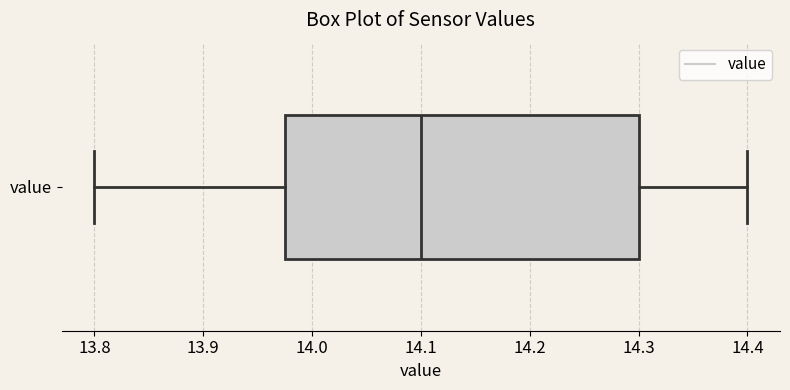

Transcribe this box plot: give where the median line is, the range the box spans, and where the two whiskers end, as read against the x-axis. The values are not printed on the chart, so give them approximately, as read against the axis.

median 14.10, box 13.98 to 14.30, whiskers 13.80 to 14.40